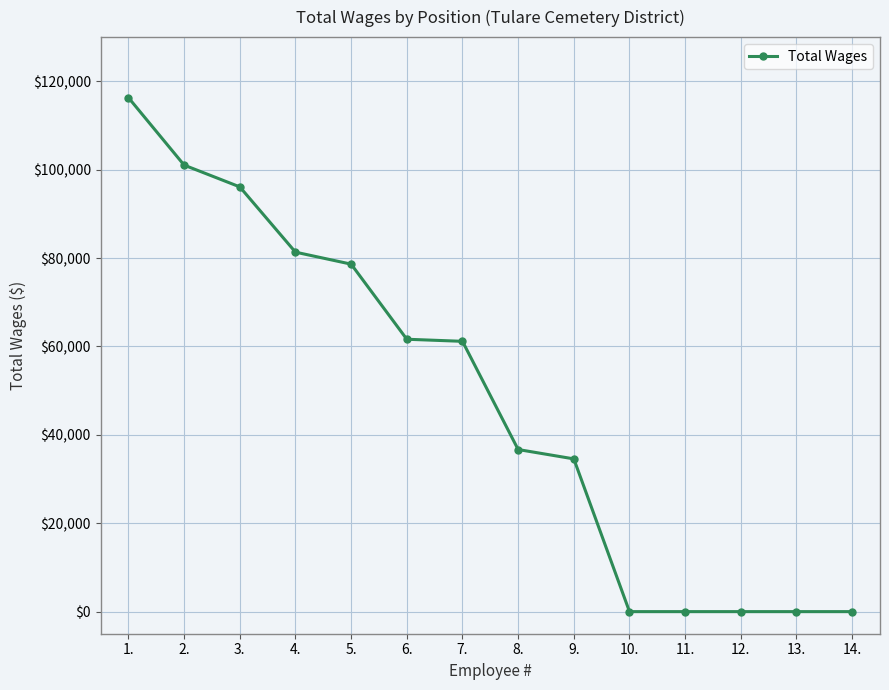

Which label corresponds to the largest value in the chart?

1.